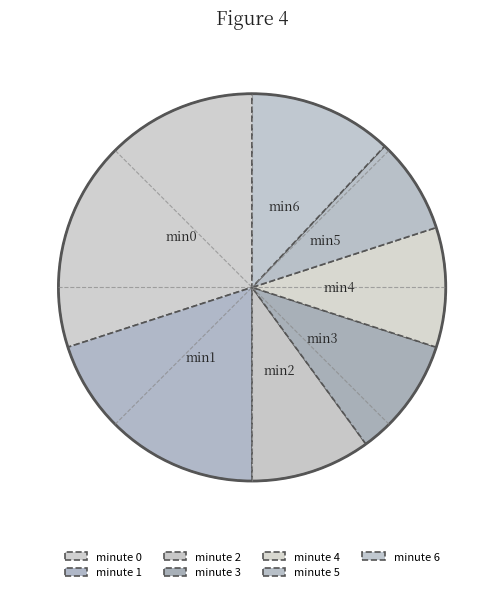

How much of the chart is everything except minute 4?

90.0%